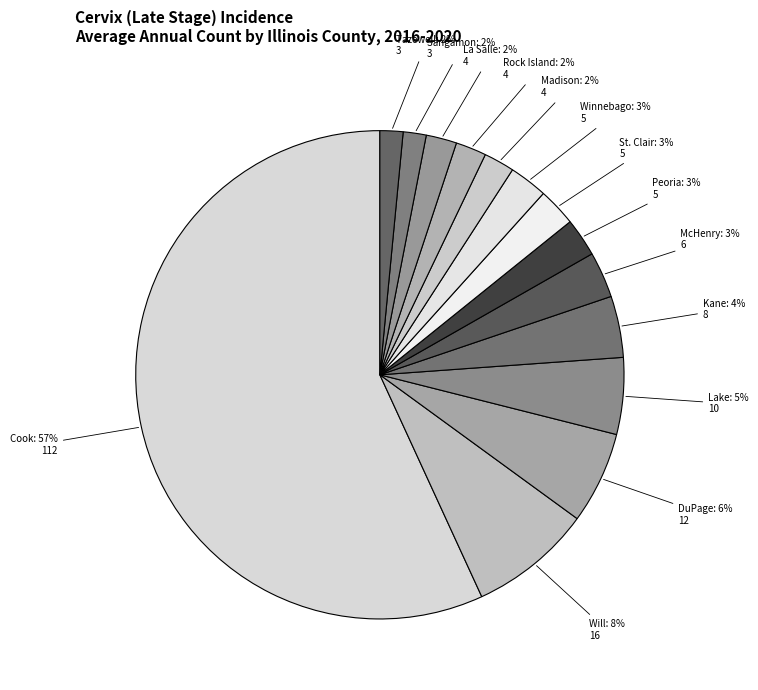

Rank the categories by value from lowest to highest.

Sangamon County, Tazewell County, Madison County, Rock Island County, La Salle County, Peoria County, St. Clair County, Winnebago County, McHenry County, Kane County, Lake County, DuPage County, Will County, Cook County